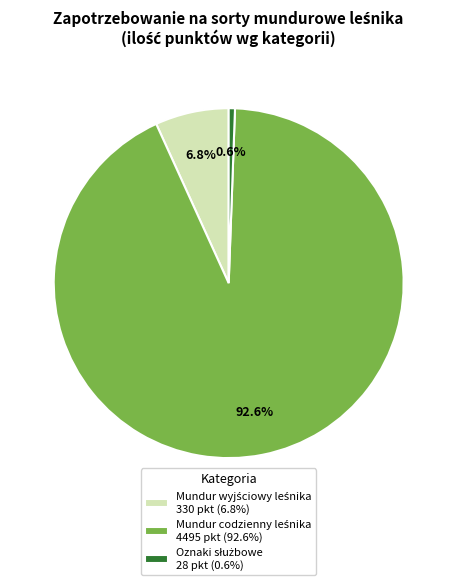

To the nearest percent, what is the average slice percentage?

33%